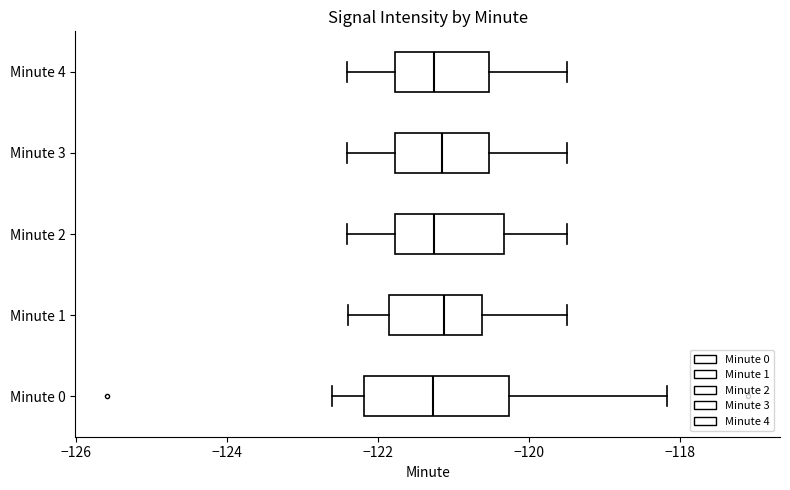

Where is the right edge of the box for Minute 4 on the x-axis? The values are not printed on the chart, so give them approximately, as read against the axis.

-120.6